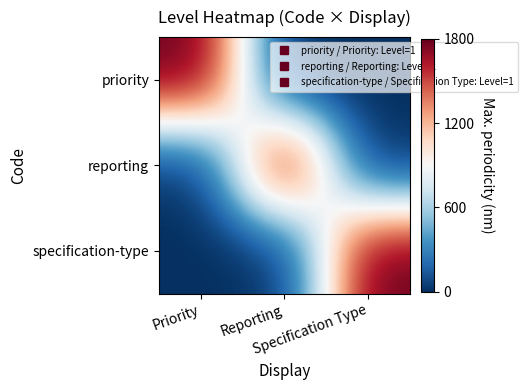

Which category has the highest value across all series?

Priority